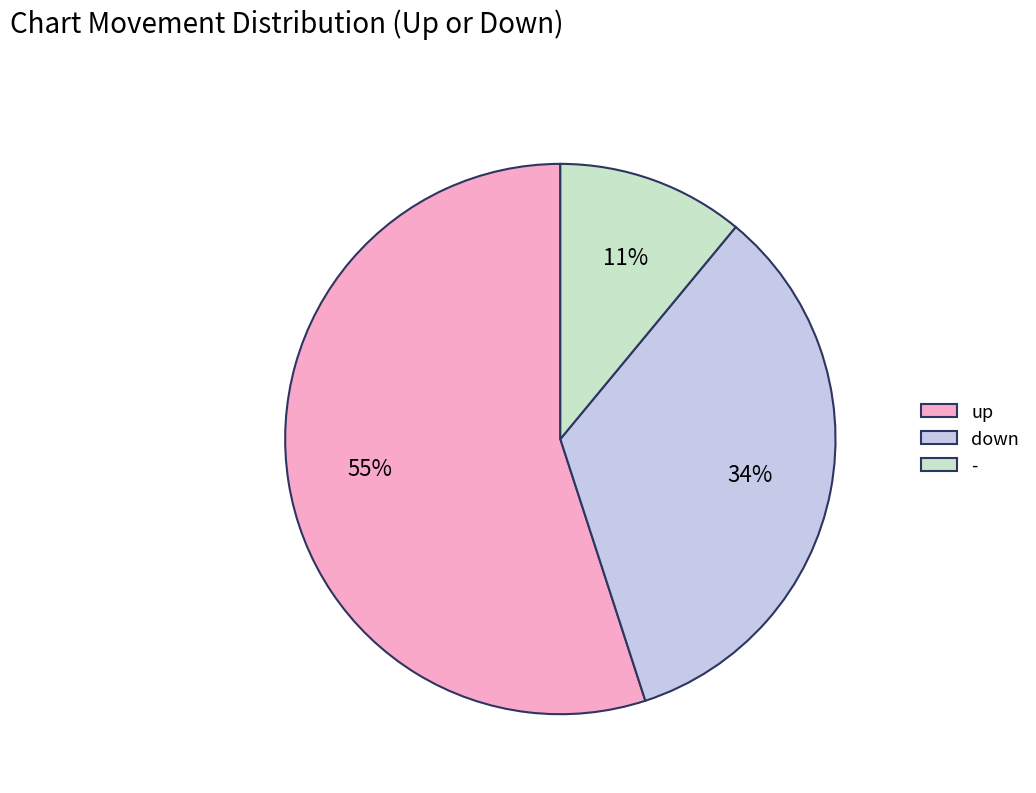

Combined, do - and down account for over 50%?

No